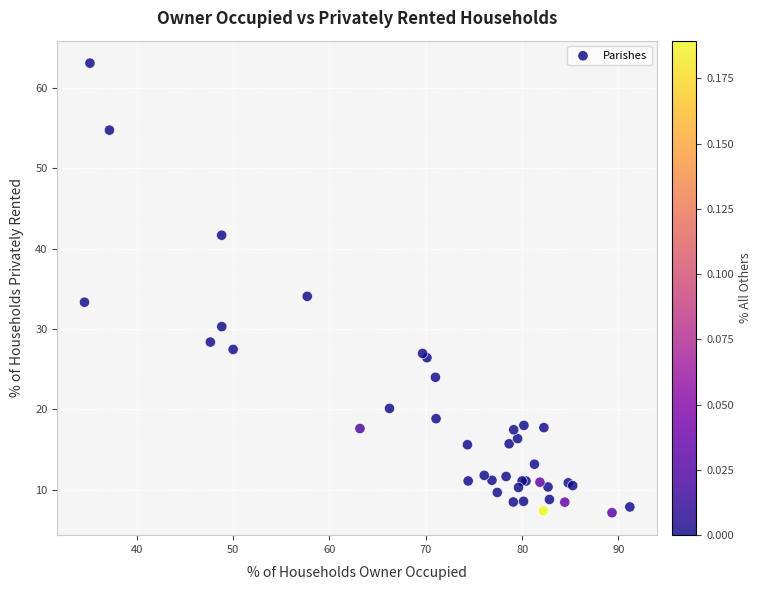

What Y value in the scatter plot is closest to 35?

34.1